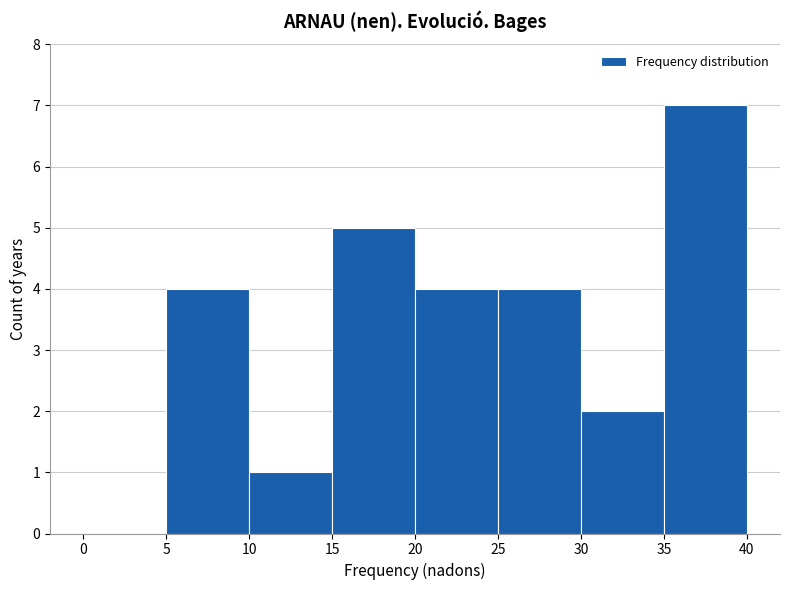

Reading left to right, transcribe this chart: for each bar, give the range it covers on the x-axis and its height. The values are not printed on the chart, so give them approximately, as read against the axis.

0 to 5: 0
5 to 10: 4
10 to 15: 1
15 to 20: 5
20 to 25: 4
25 to 30: 4
30 to 35: 2
35 to 40: 7